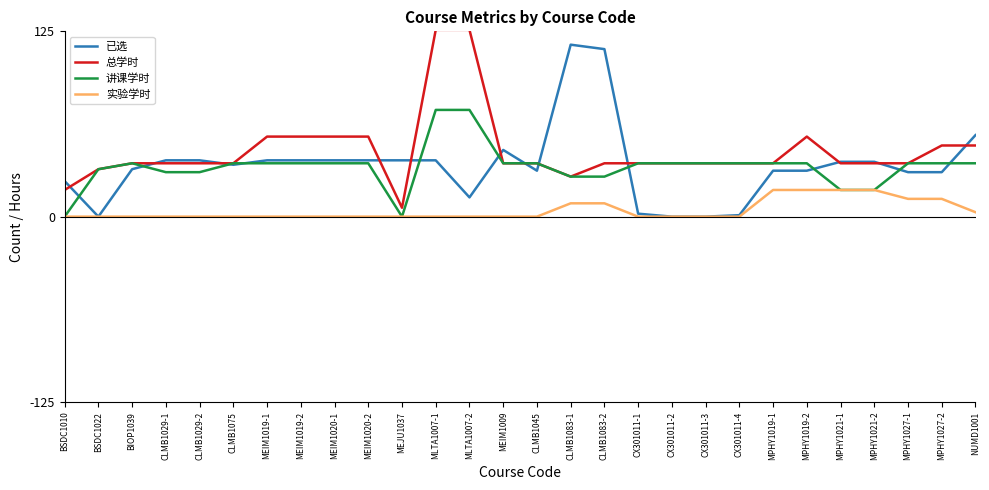

The 实验学时 series shows 0 at MEJU1037. True or false?

True